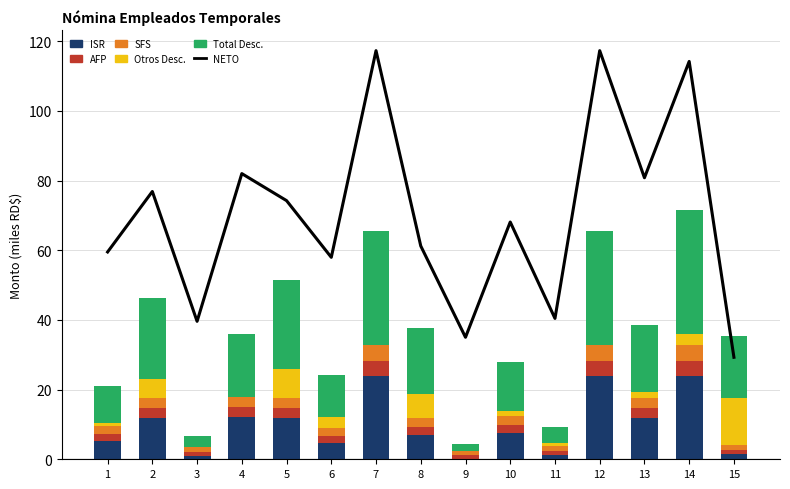

Between 4 and 7, which series saw the biggest shift?

NETO